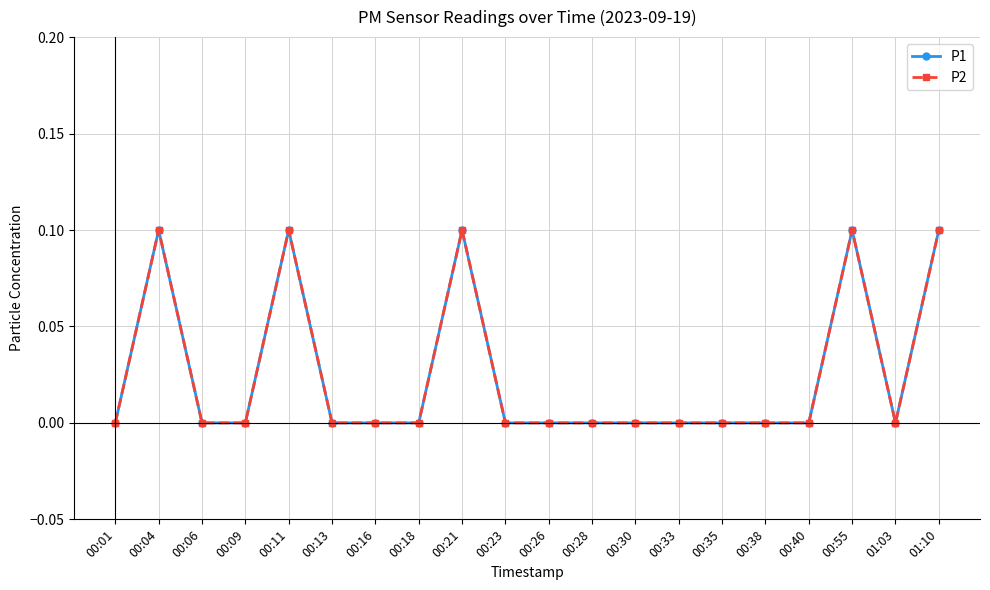

Does the chart have visible grid lines?

Yes